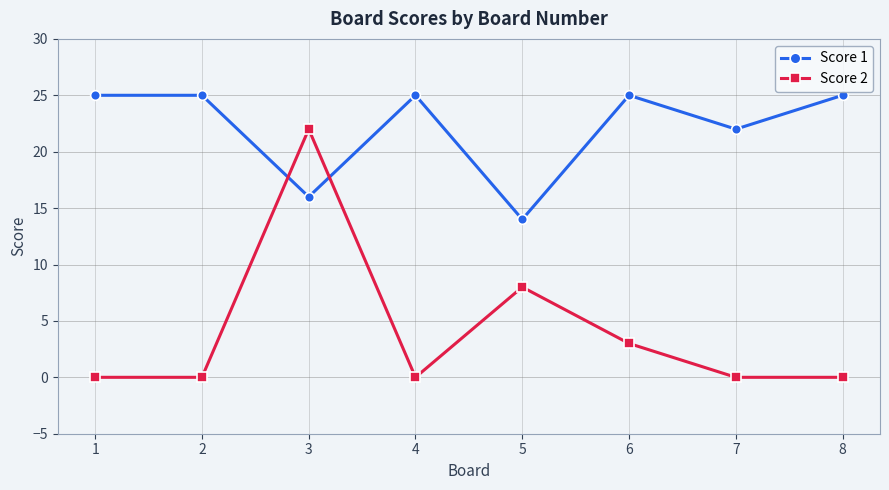

Reading left to right, list all the values displayed in this chart.

Score 1: 1=25	2=25	3=16	4=25	5=14	6=25	7=22	8=25
Score 2: 1=0	2=0	3=22	4=0	5=8	6=3	7=0	8=0